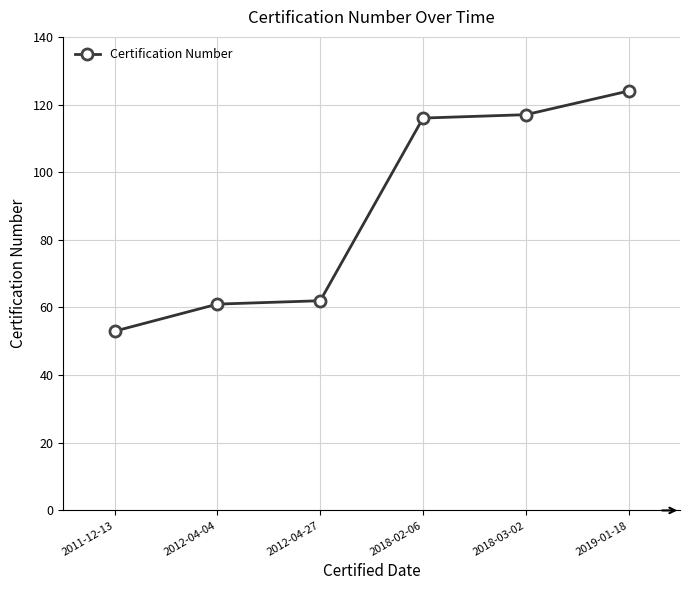

What is the minimum value shown in the chart?

53